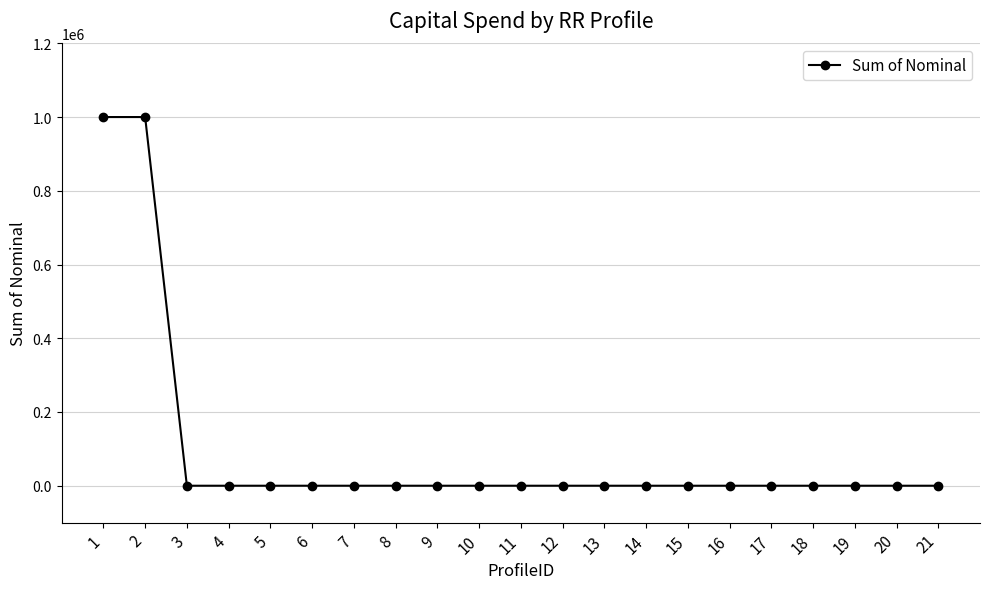

What is the difference between the maximum and second lowest values?

1000000